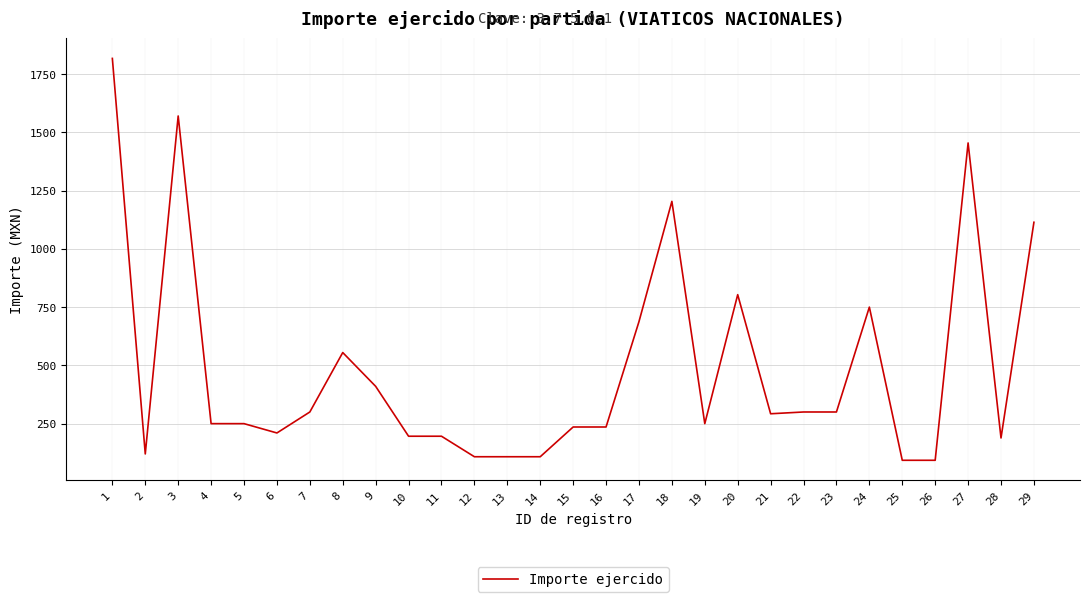

What is the difference between the maximum and minimum values?

1724.2